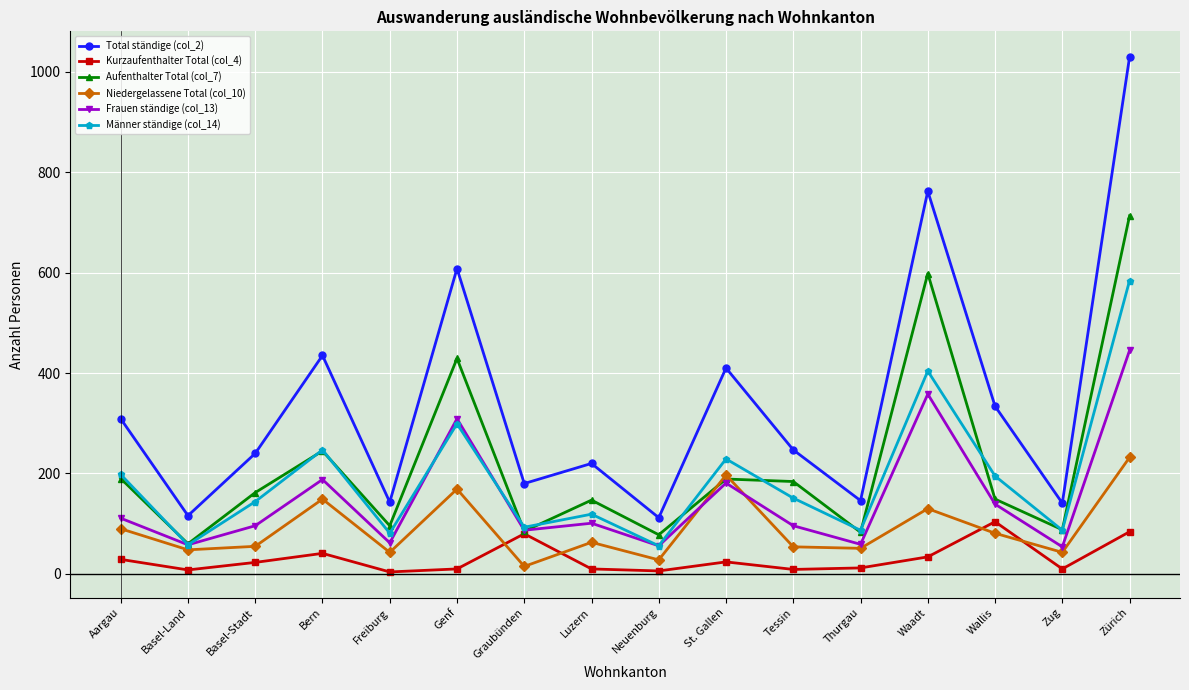

Read the Aufenthalter Total (col_7) value at Wallis, to the nearest 10.

150